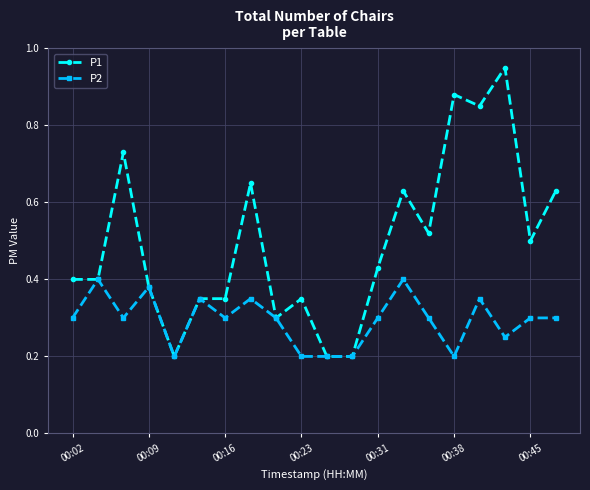

True or false: P1 has more than 0 points higher than both neighbors.

True